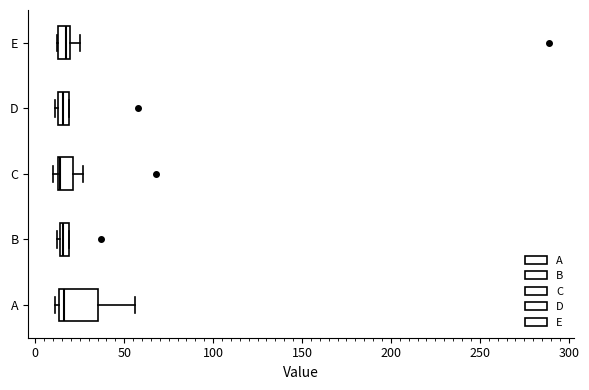

Where is the right edge of the box for B on the x-axis? The values are not printed on the chart, so give them approximately, as read against the axis.

20